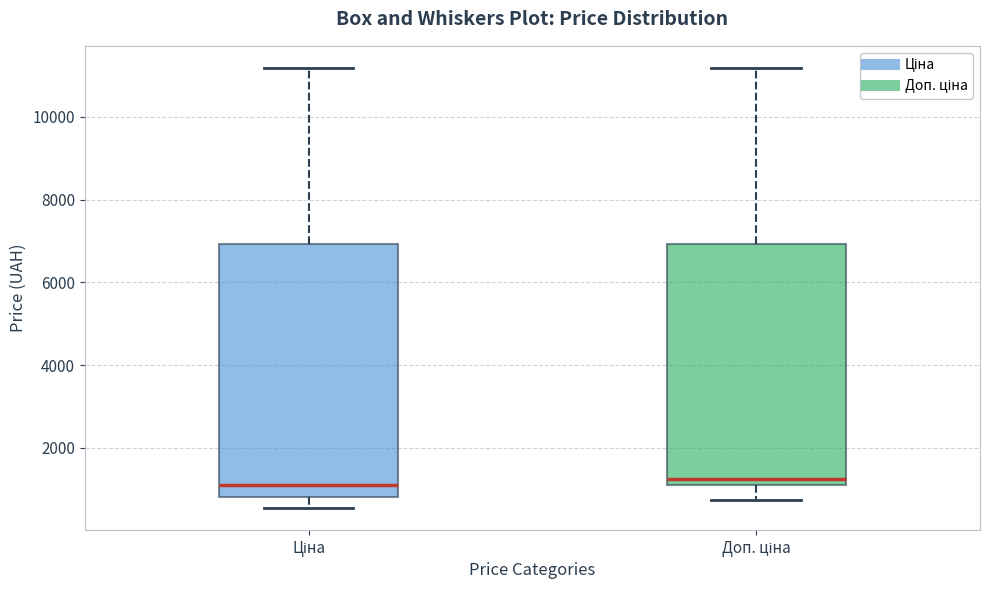

Where does the upper whisker of the box for Доп. ціна end on the y-axis? The values are not printed on the chart, so give them approximately, as read against the axis.

11200